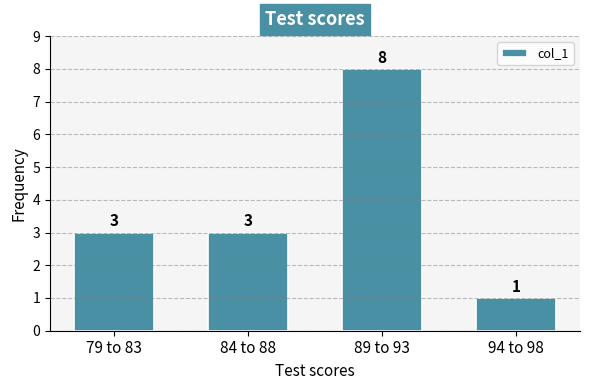

Reading left to right, what are all the values shown in this chart?

79 to 83=3	84 to 88=3	89 to 93=8	94 to 98=1